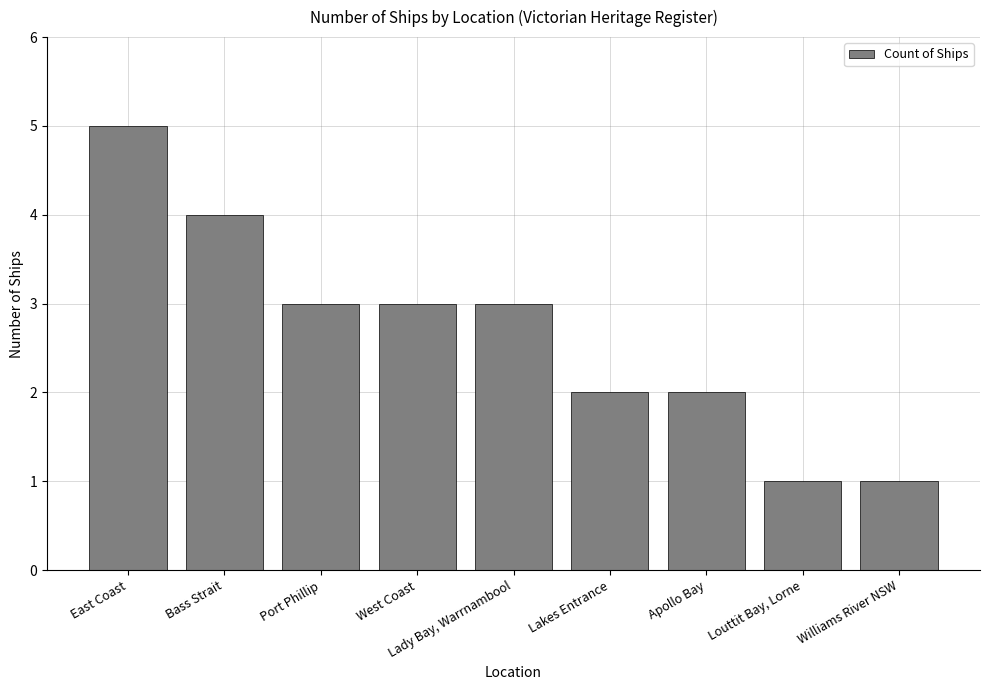

How many categories are shown in the chart?

9